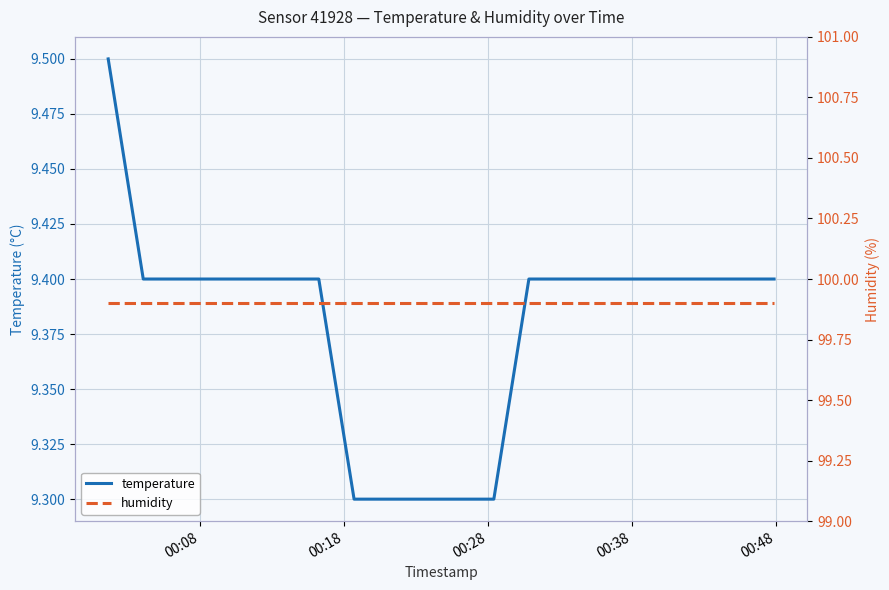

What is the highest value of the temperature series?

9.5